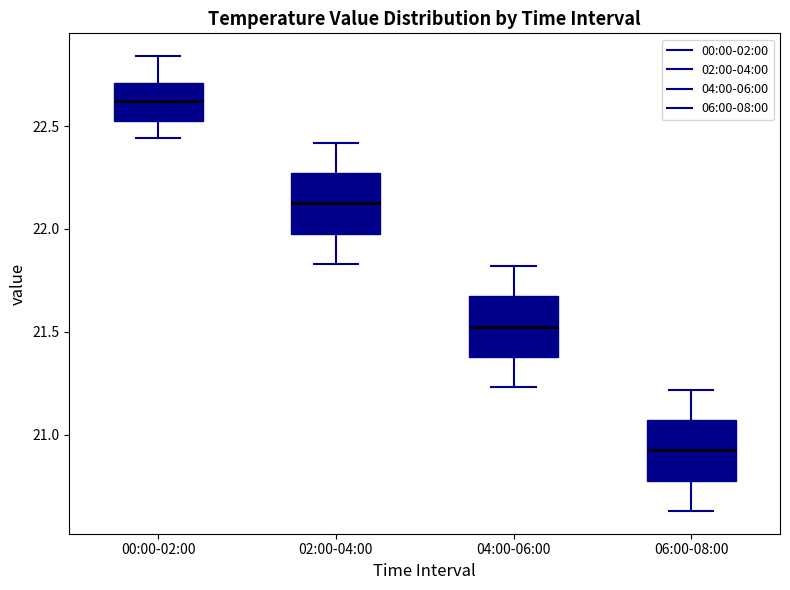

Reading left to right, transcribe this box plot: for each box, give where its median line is, the range the box spans, and where its two whiskers end, as read against the y-axis. The values are not printed on the chart, so give them approximately, as read against the axis.

00:00-02:00: median 22.60, box 22.55 to 22.70, whiskers 22.45 to 22.85
02:00-04:00: median 22.15, box 22.00 to 22.25, whiskers 21.85 to 22.40
04:00-06:00: median 21.55, box 21.40 to 21.65, whiskers 21.25 to 21.80
06:00-08:00: median 20.95, box 20.80 to 21.05, whiskers 20.65 to 21.20